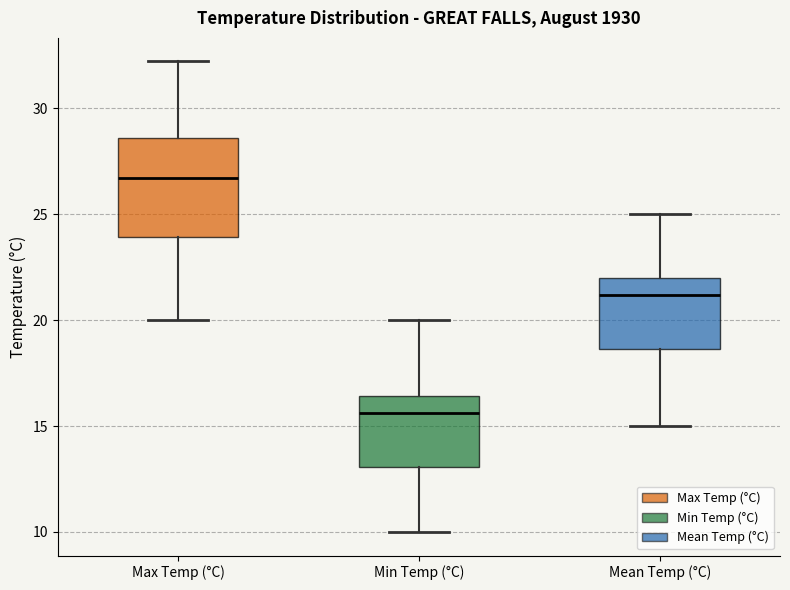

Which box's median line is the highest?

Max Temp (°C)